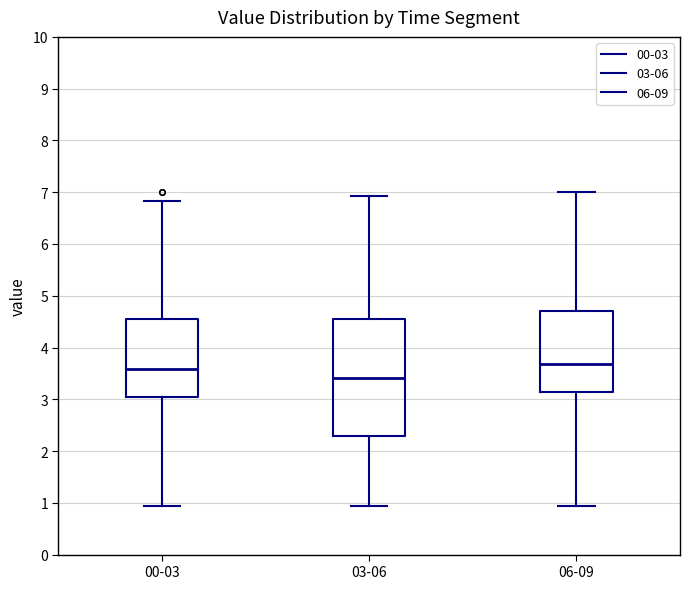

Reading left to right, read every box against the y-axis: the position of its median line, the range the box covers, and the ends of its whiskers. The values are not printed on the chart, so give them approximately, as read against the axis.

00-03: median 3.6, box 3.0 to 4.6, whiskers 0.9 to 6.8
03-06: median 3.4, box 2.3 to 4.5, whiskers 0.9 to 6.9
06-09: median 3.7, box 3.1 to 4.7, whiskers 0.9 to 7.0